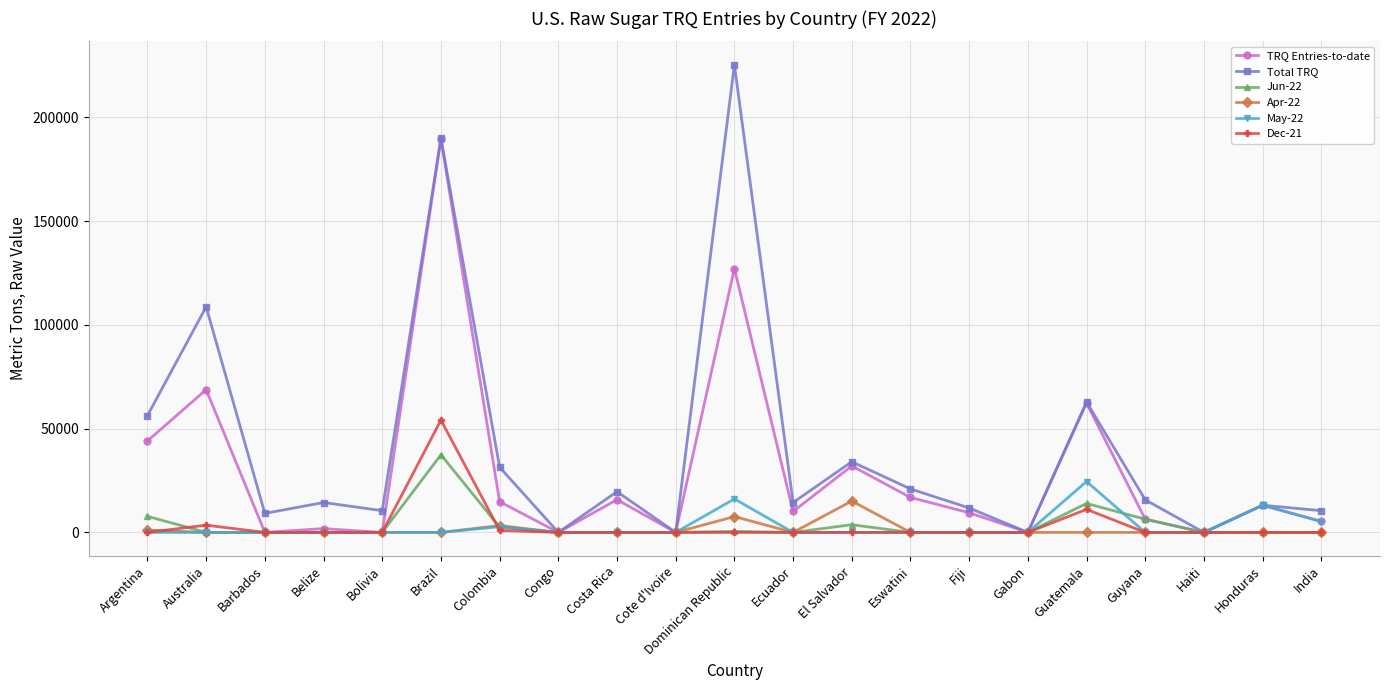

What position from the right is Barbados?

19